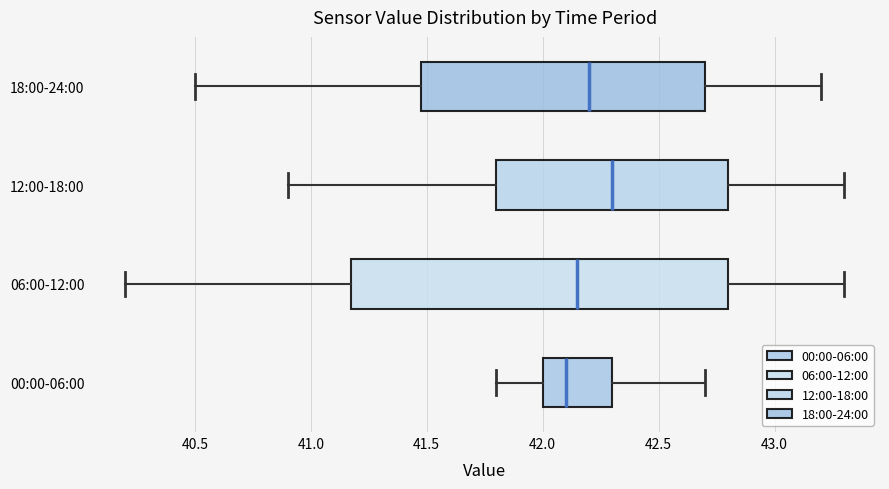

Where does the right whisker of the box for 18:00-24:00 end on the x-axis? The values are not printed on the chart, so give them approximately, as read against the axis.

43.20